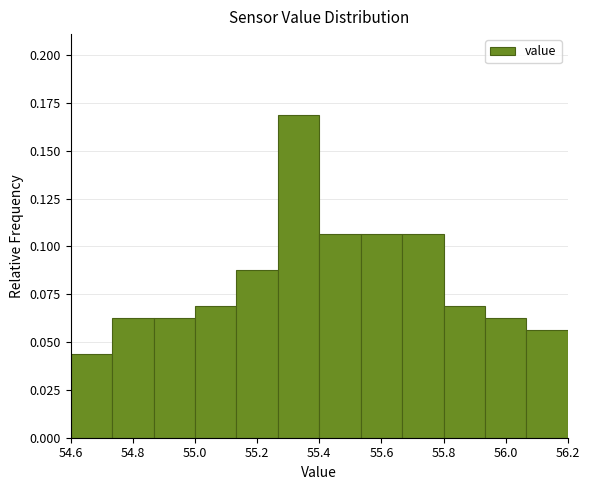

Reading left to right, transcribe this chart: for each bar, give the range it covers on the x-axis and its height. Neither the bar edges nor the heights are printed on the chart, so give them approximately, as read against the axes.

54.60 to 54.74: 0.045
54.74 to 54.86: 0.065
54.86 to 55.00: 0.065
55.00 to 55.14: 0.070
55.14 to 55.26: 0.090
55.26 to 55.40: 0.170
55.40 to 55.54: 0.105
55.54 to 55.66: 0.105
55.66 to 55.80: 0.105
55.80 to 55.94: 0.070
55.94 to 56.06: 0.065
56.06 to 56.20: 0.055